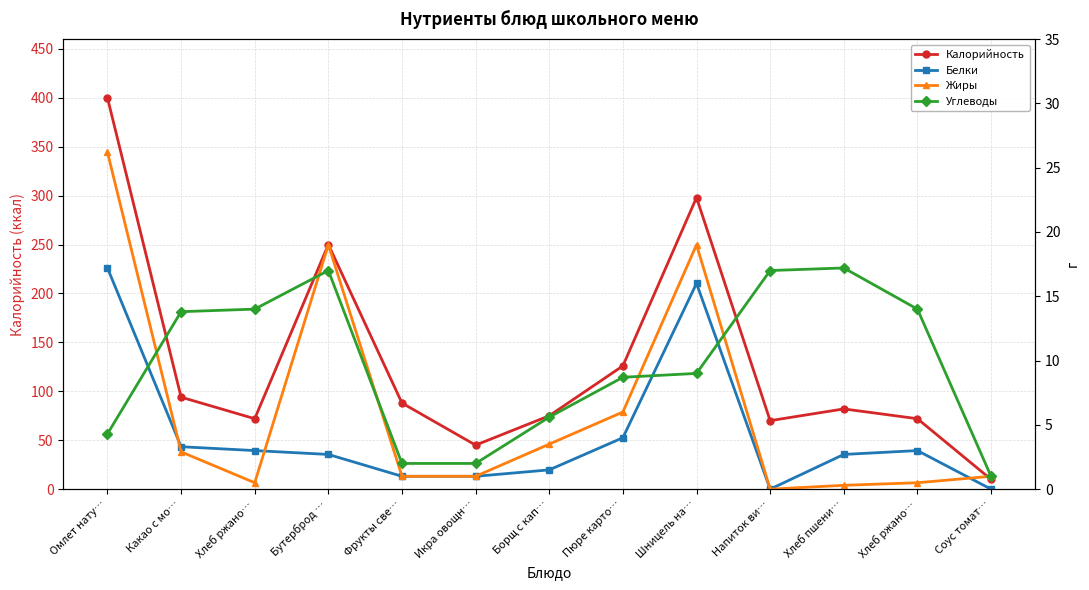

The value of Углеводы at Шницель на… is 15.5. True or false?

False